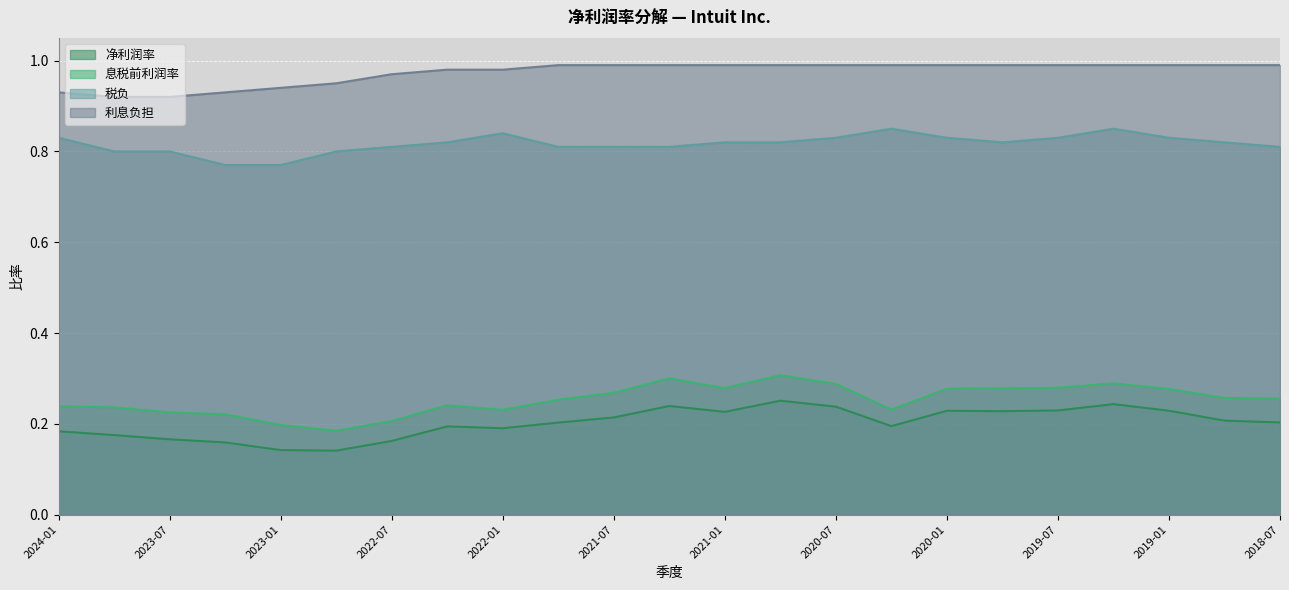

What is the highest value of the 税负 series?

0.8